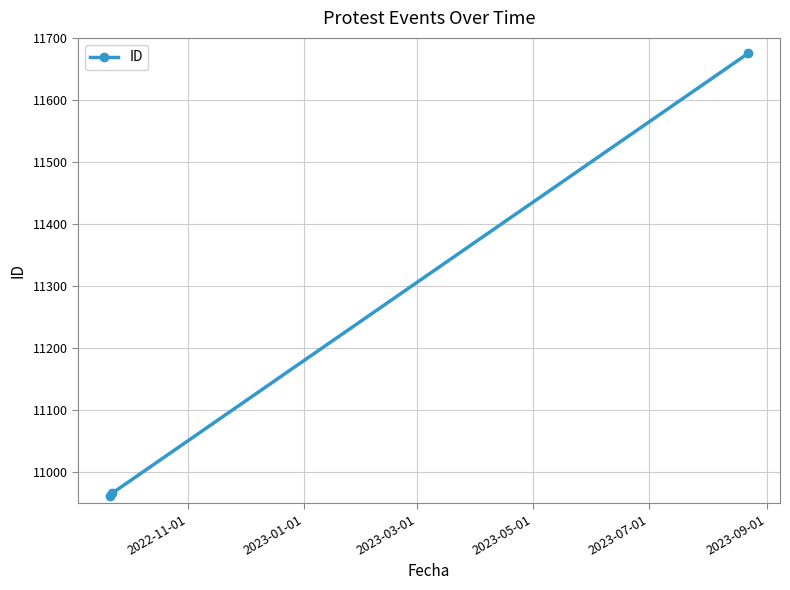

What is the average value?

11201